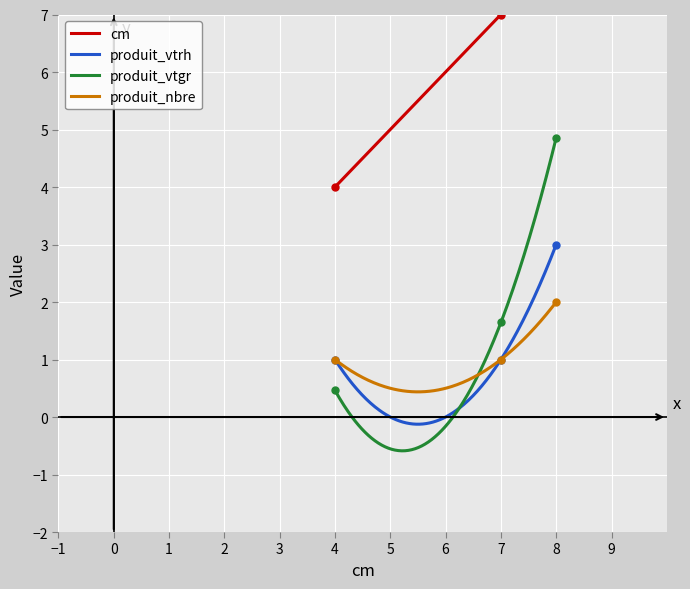

Reading right to left, transcribe all the data shown in this chart.

cm: 8=8.0	7=7.0	4=4.0
produit_vtrh: 8=3.0	7=1.0	4=1.0
produit_vtgr: 8=4.9	7=1.6	4=0.5
produit_nbre: 8=2.0	7=1.0	4=1.0